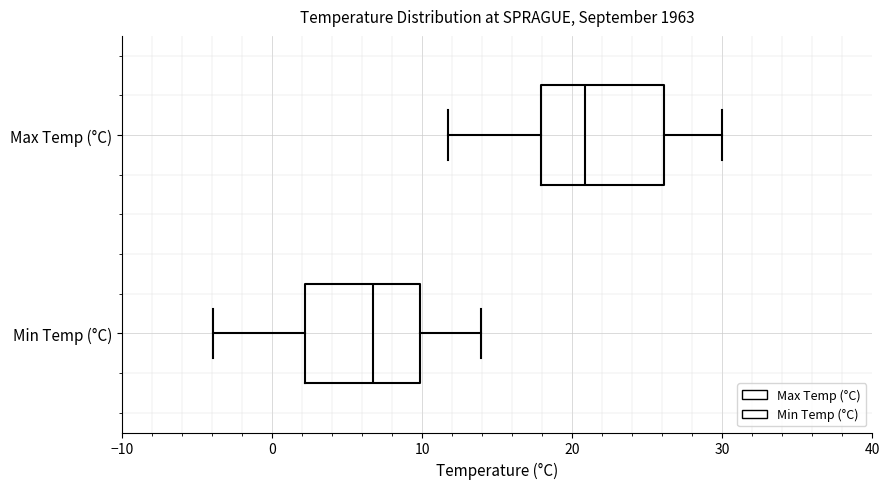

Which box's median line is the furthest to the left?

Min Temp (°C)